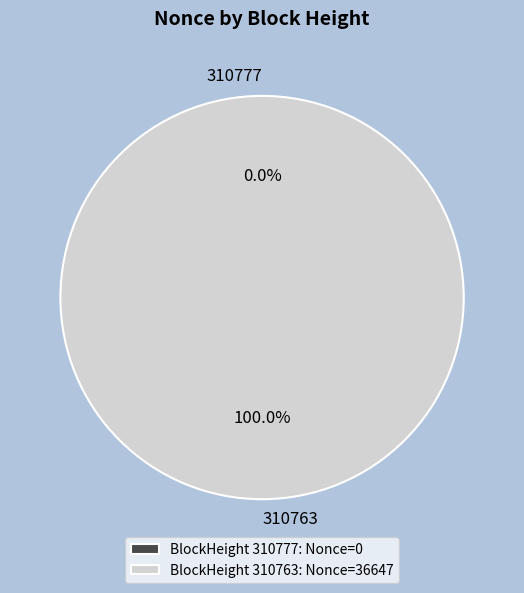

Which slice is the smallest?

310777